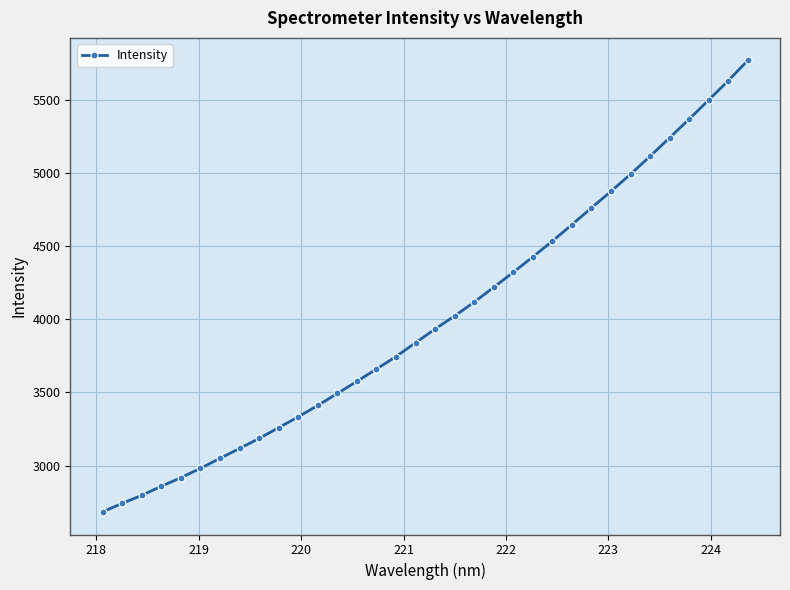

What is the value of the 14th point from the left?

3575.9